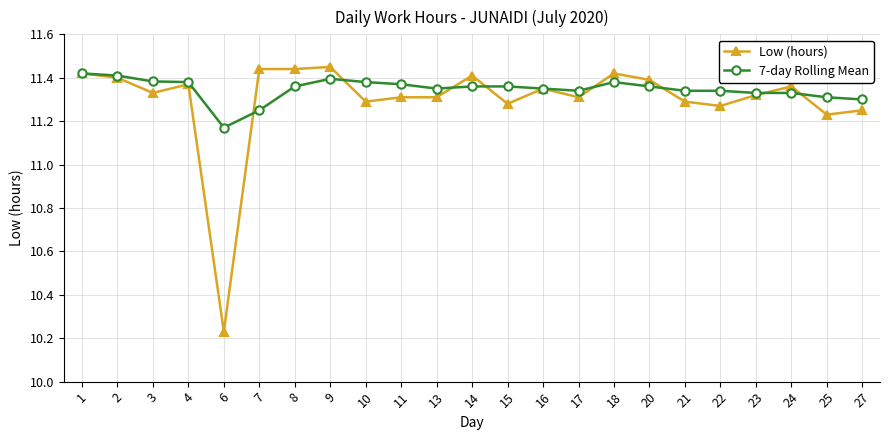

At 15, list the series in order from largest to smallest.

7-day Rolling Mean, Low (hours)